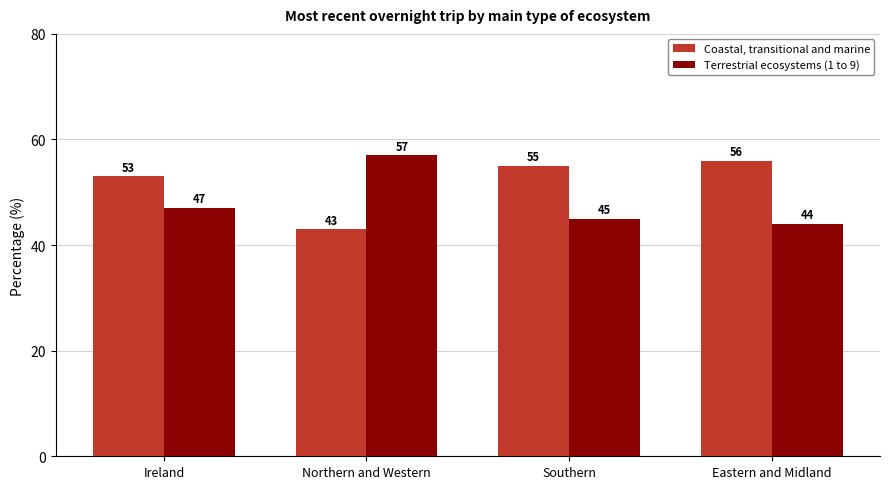

Reading left to right, what are all the values shown in this chart?

Coastal, transitional and marine: Ireland=53	Northern and Western=43	Southern=55	Eastern and Midland=56
Terrestrial ecosystems (1 to 9): Ireland=47	Northern and Western=57	Southern=45	Eastern and Midland=44